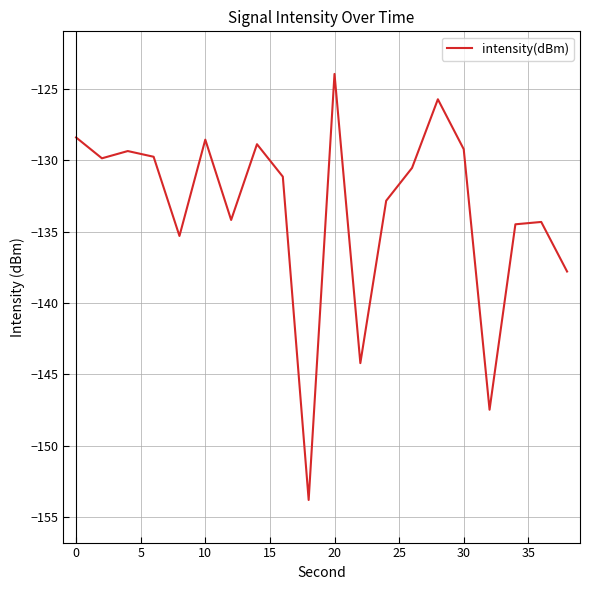

What is the greatest value displayed?

-123.9